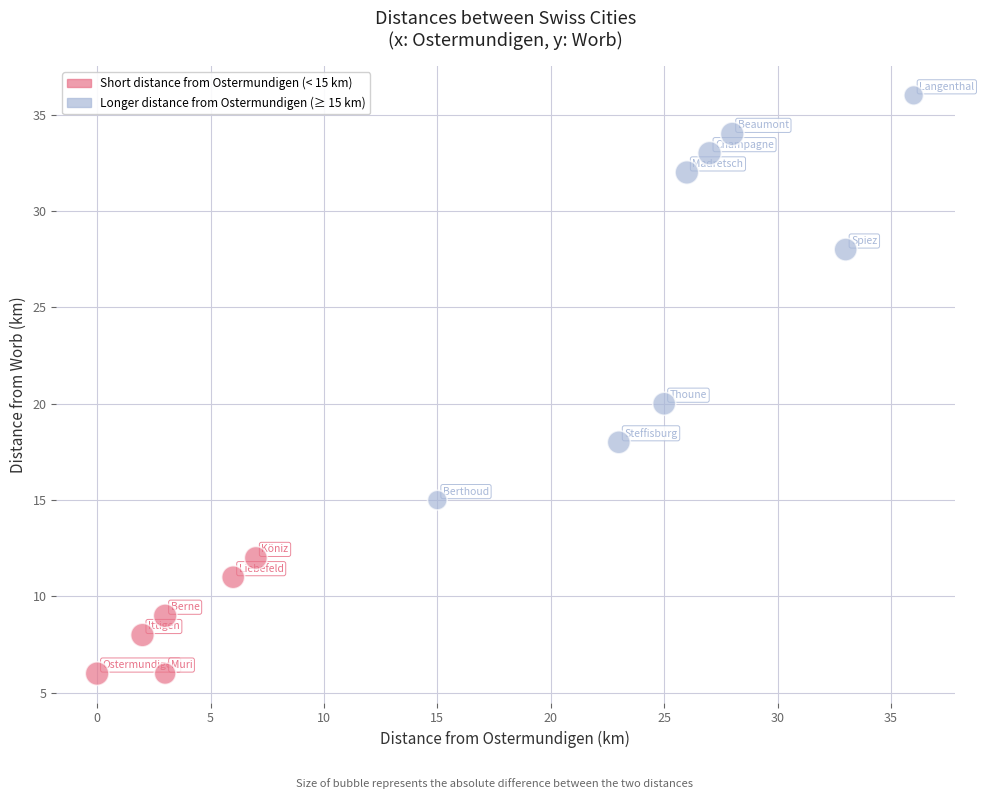

Which series reaches the minimum Y coordinate?

Short distance from Ostermundigen (< 15 km)